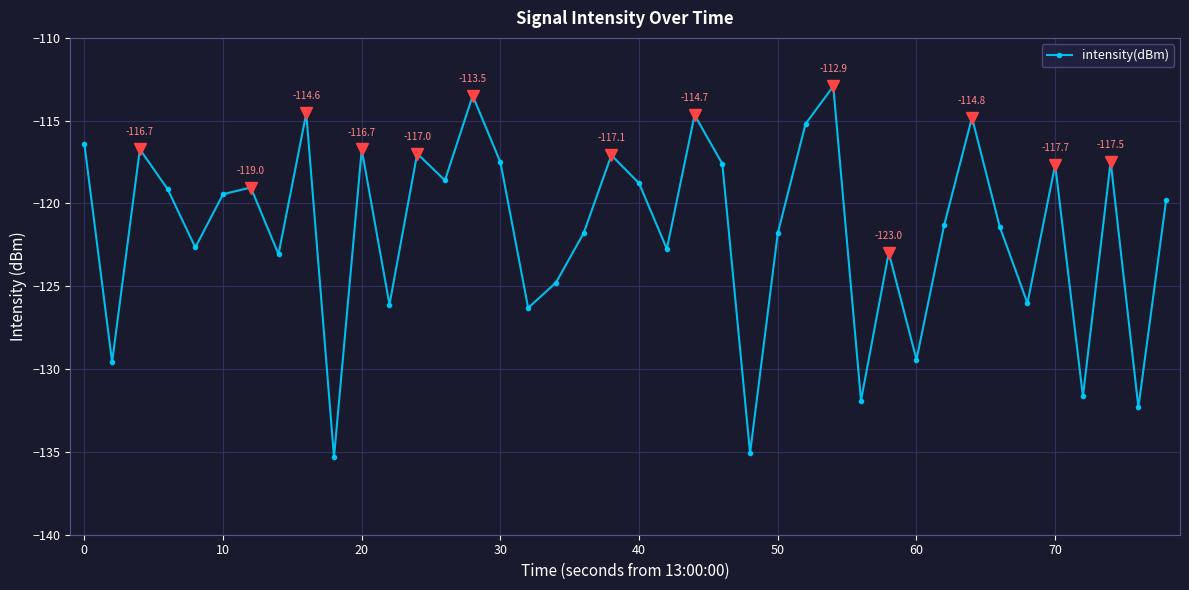

What is the sum of all values?

-4860.7